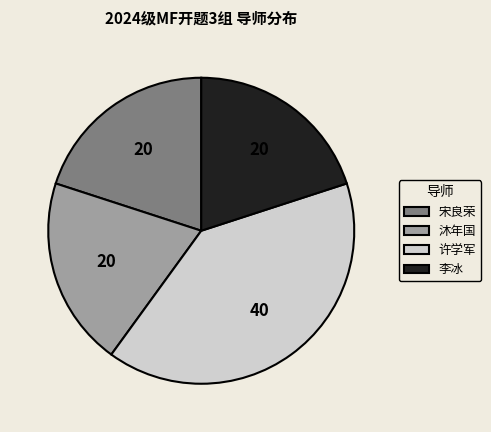

Count the number of slices in the pie.

4